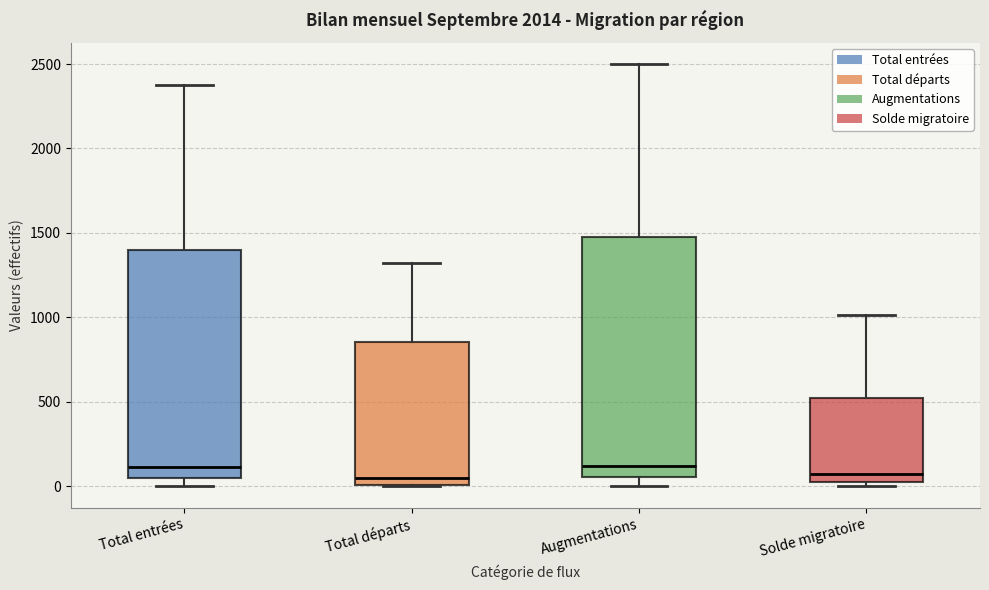

Reading left to right, transcribe this box plot: for each box, give where its median line is, the range the box spans, and where its two whiskers end, as read against the y-axis. The values are not printed on the chart, so give them approximately, as read against the axis.

Total entrées: median 100, box 50 to 1400, whiskers 0 to 2400
Total départs: median 50, box 0 to 850, whiskers 0 to 1300
Augmentations: median 100, box 50 to 1450, whiskers 0 to 2500
Solde migratoire: median 50 (just above the box's lower edge), box 50 to 500, whiskers 0 to 1000